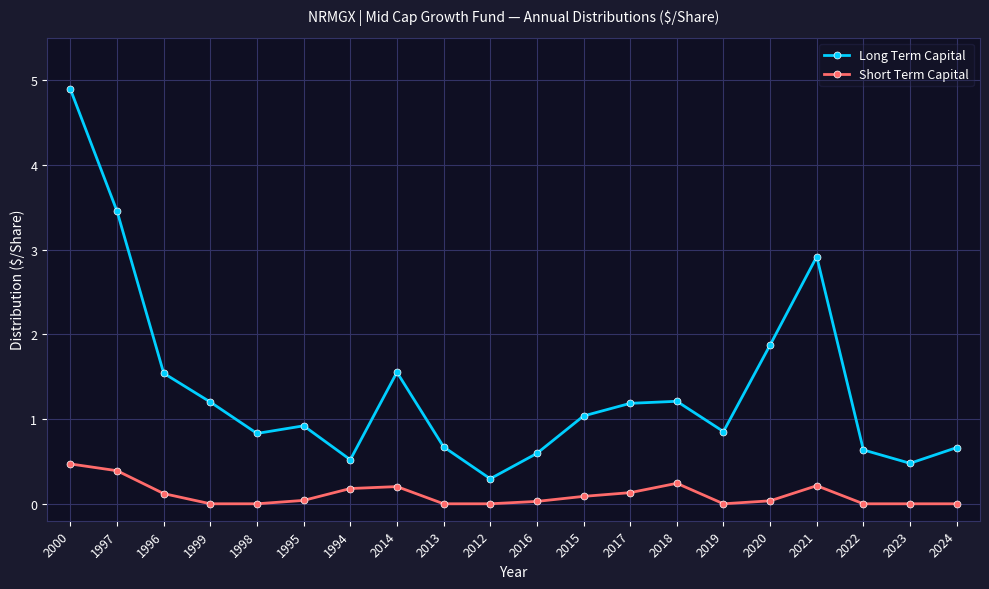

What is the average value of the Long Term Capital series?

1.4